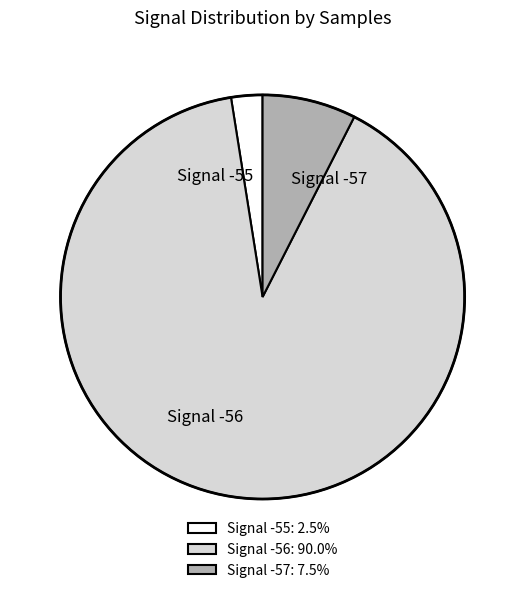

Approximately how many times larger is the value at Signal -56 compared to Signal -57?

12.0